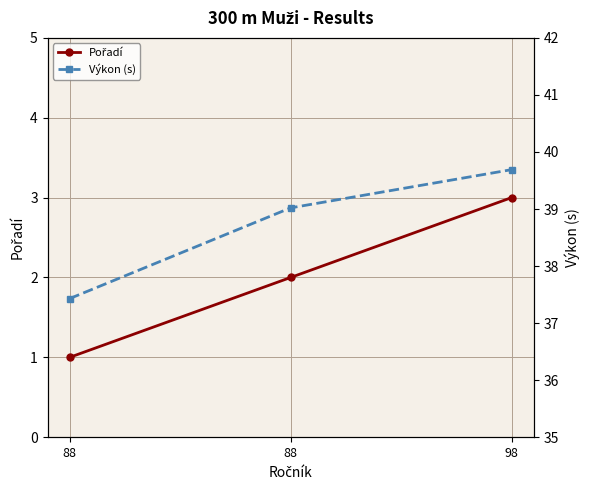

Which series has the widest spread of values?

Výkon (s)